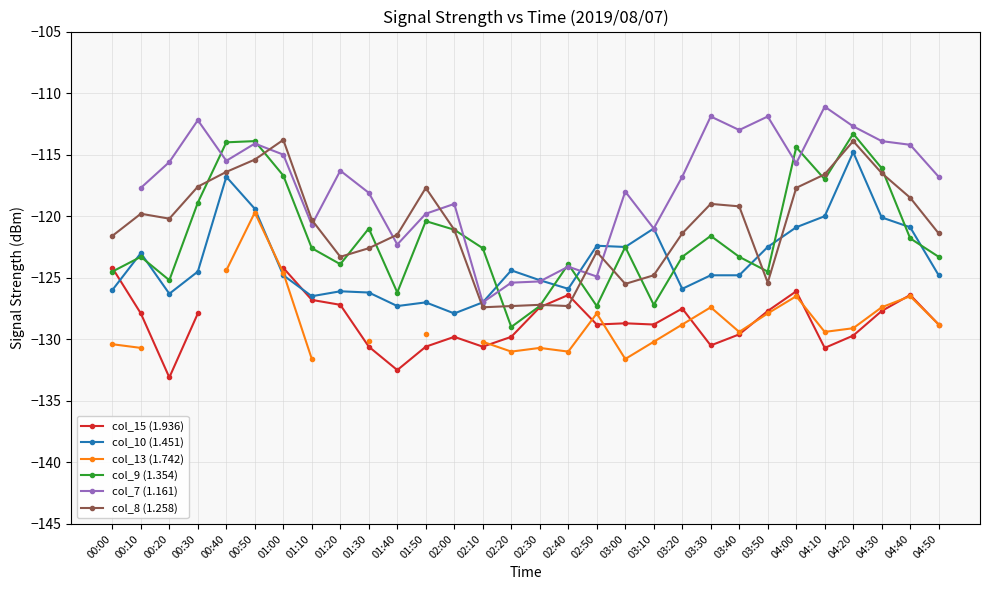

At 04:50, list the series in order from smallest to largest.

col_15 (1.936), col_13 (1.742), col_10 (1.451), col_9 (1.354), col_8 (1.258), col_7 (1.161)